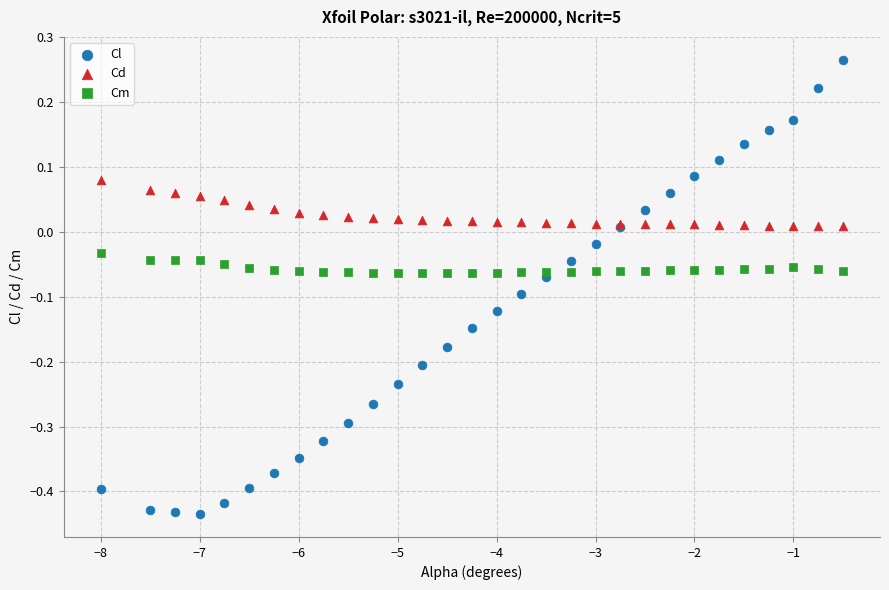

Which series reaches the minimum Y coordinate?

Cl